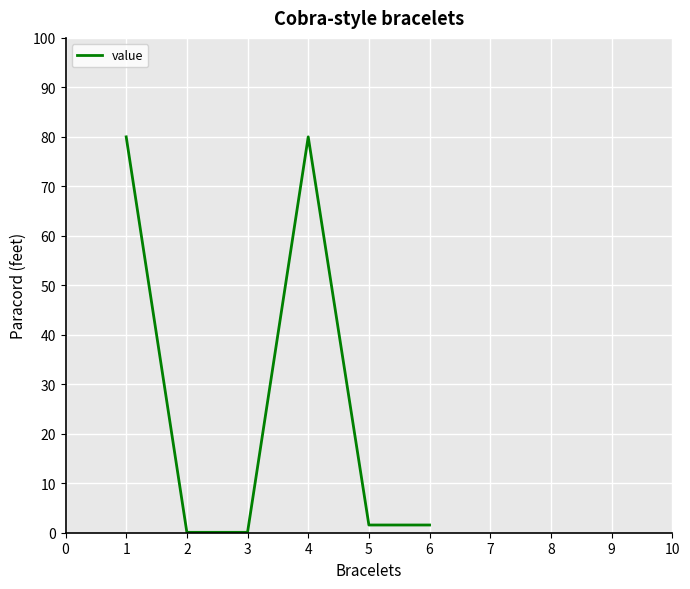

What is the average value?

27.2